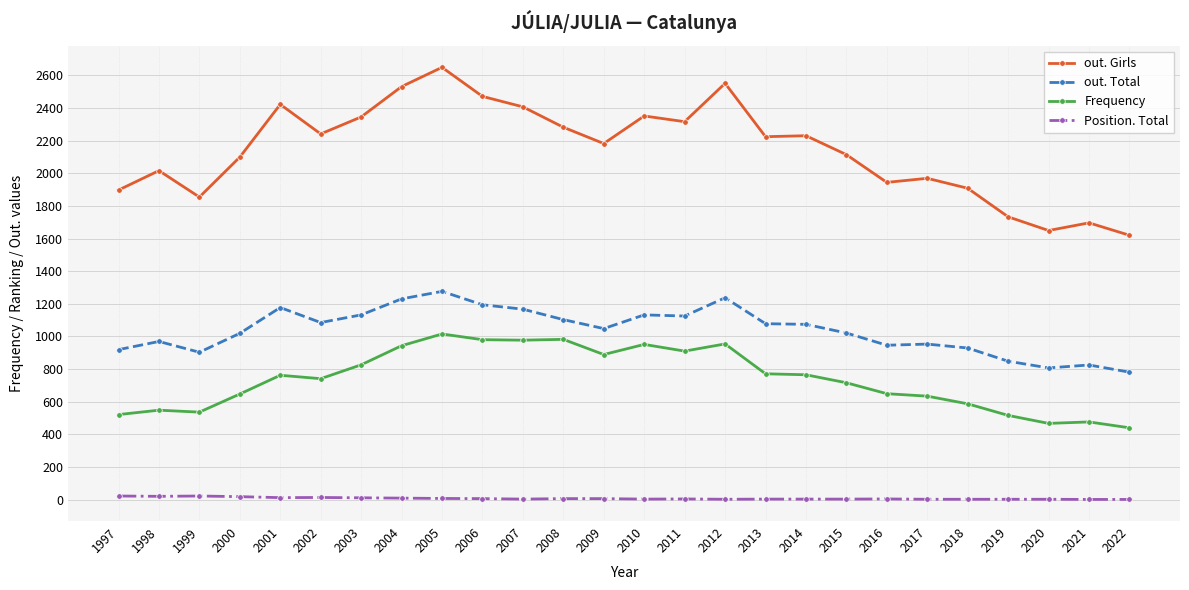

How many series are shown in this chart?

4